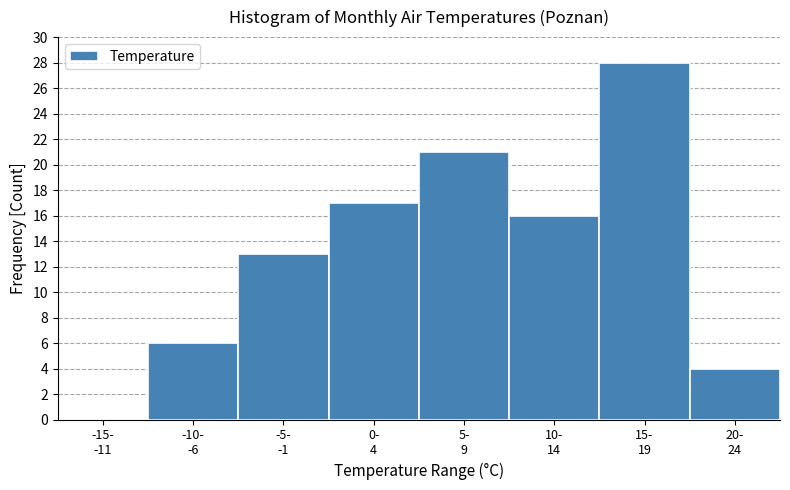

What is the sum of all values?

105